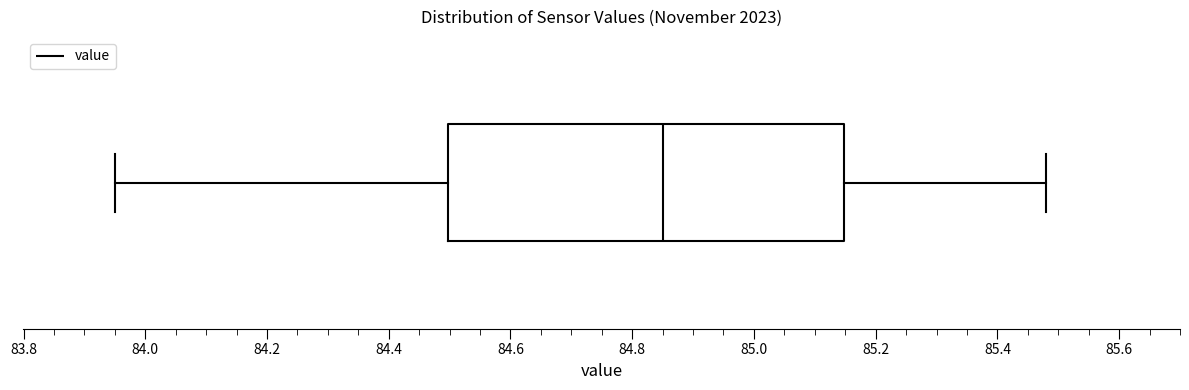

Where is the left edge of the box on the x-axis? The values are not printed on the chart, so give them approximately, as read against the axis.

84.50